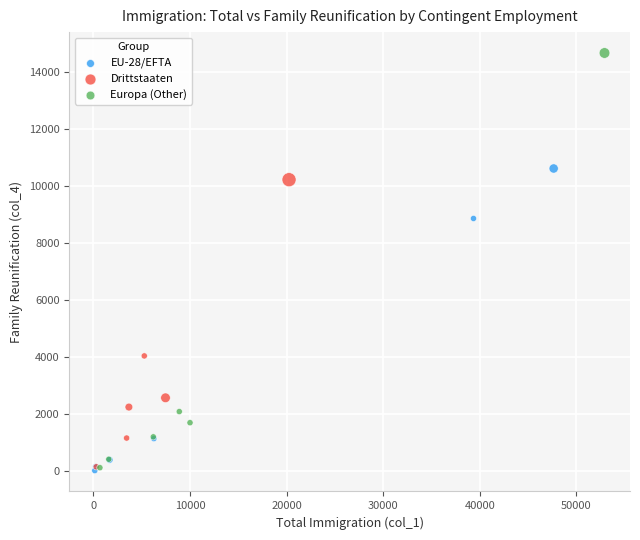

Which series has the widest spread of Y values?

Europa (Other)